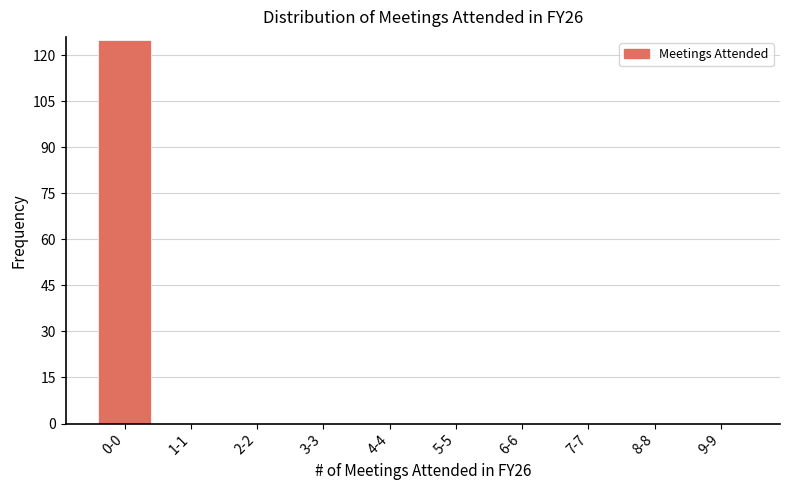

Reading left to right, list all the values displayed in this chart.

0-0=125	1-1=0	2-2=0	3-3=0	4-4=0	5-5=0	6-6=0	7-7=0	8-8=0	9-9=0